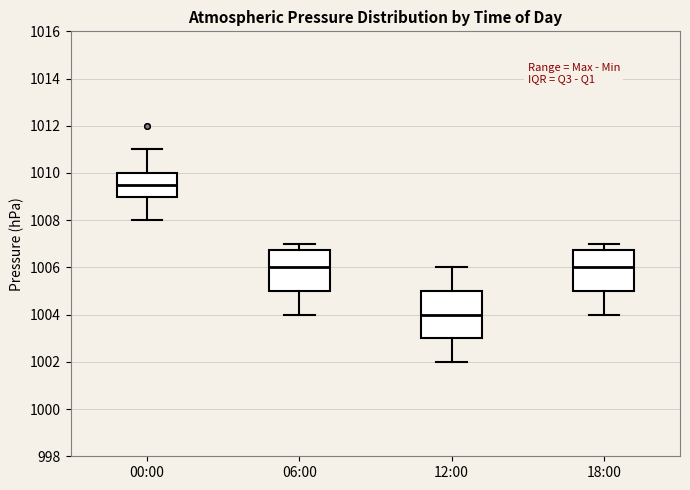

Reading left to right, transcribe this box plot: for each box, give where its median line is, the range the box spans, and where its two whiskers end, as read against the y-axis. The values are not printed on the chart, so give them approximately, as read against the axis.

00:00: median 1009.6, box 1009.0 to 1010.0, whiskers 1008.0 to 1011.0
06:00: median 1006.0, box 1005.0 to 1006.8, whiskers 1004.0 to 1007.0
12:00: median 1004.0, box 1003.0 to 1005.0, whiskers 1002.0 to 1006.0
18:00: median 1006.0, box 1005.0 to 1006.8, whiskers 1004.0 to 1007.0